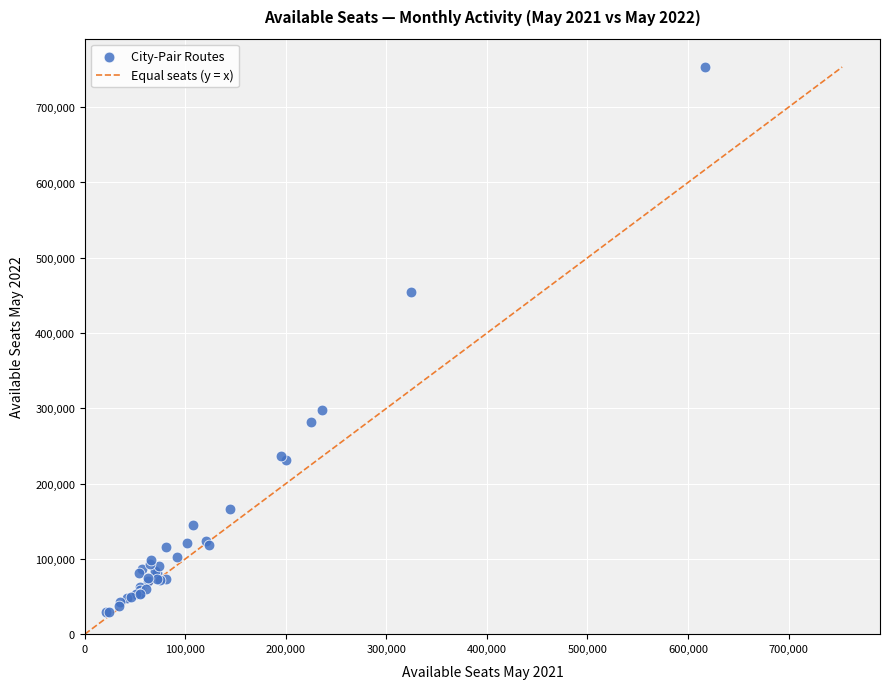

What Y value in the scatter plot is closest to 391450?

453990